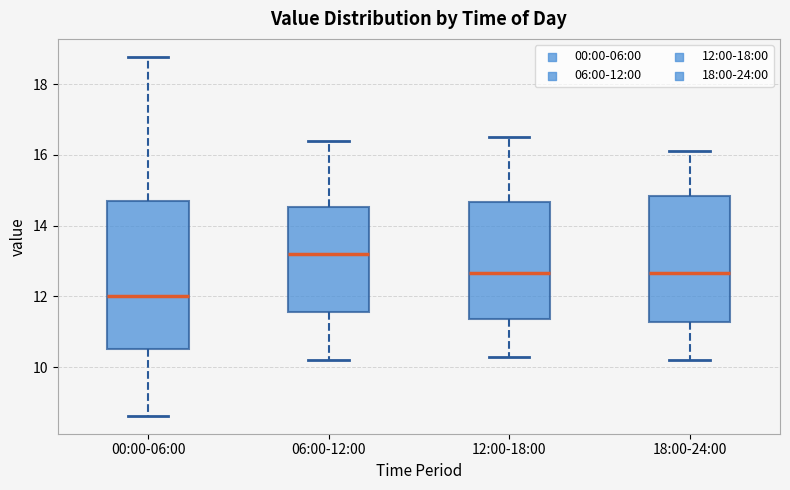

Where does the upper whisker of the box for 06:00-12:00 end on the y-axis? The values are not printed on the chart, so give them approximately, as read against the axis.

16.4